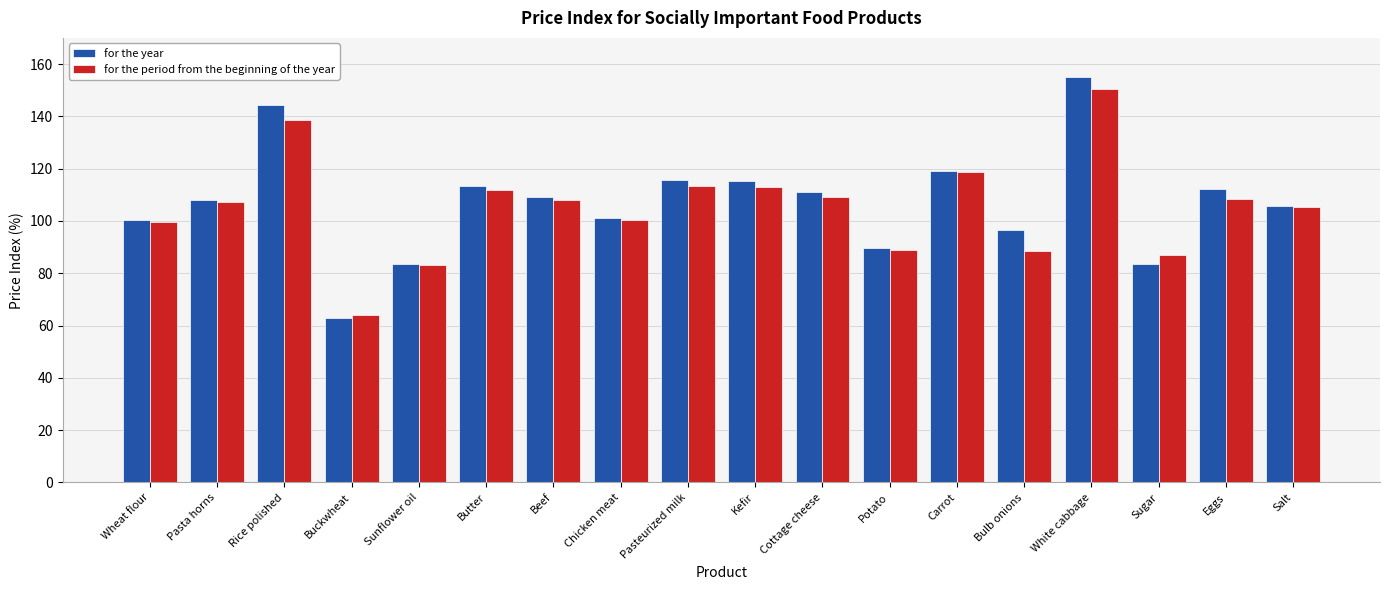

Between Sunflower oil and Sugar, which series saw the biggest shift?

for the period from the beginning of the year